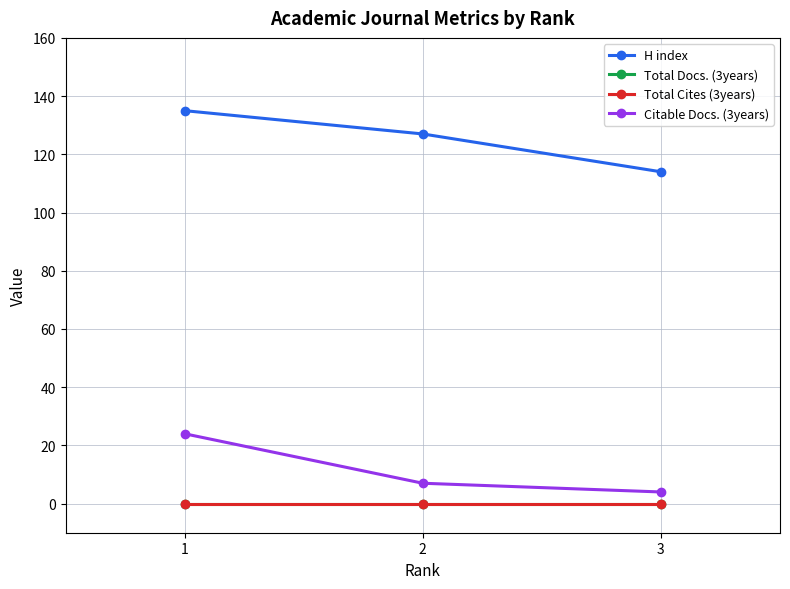

What is the difference between the second highest and minimum values in the H index series?

13